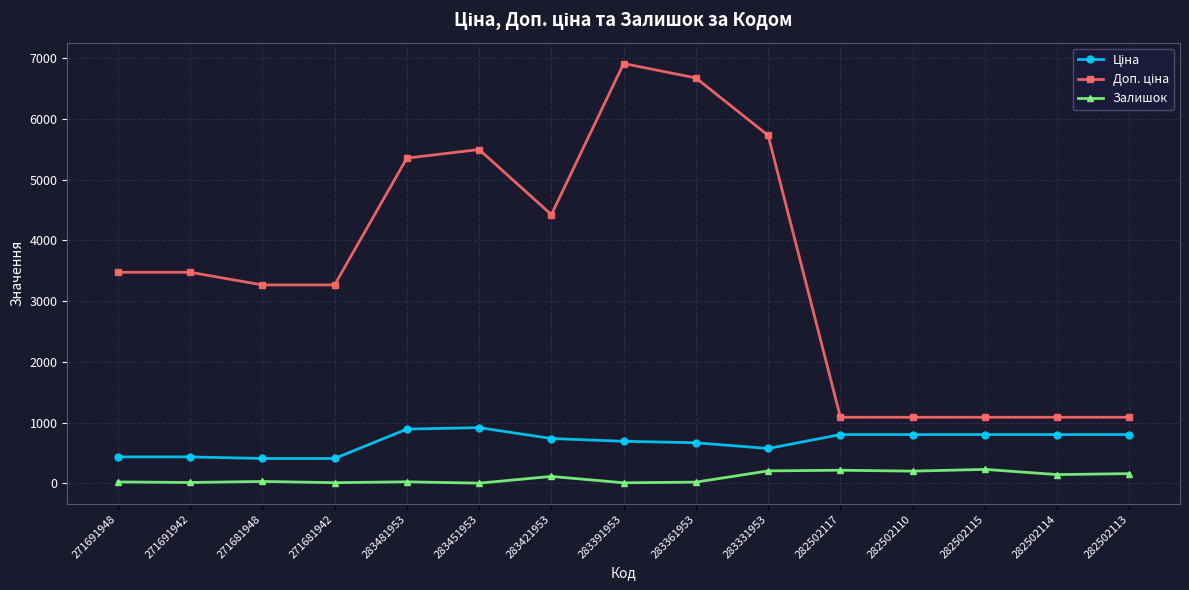

The Залишок series shows 19.0 at 283361953. True or false?

True